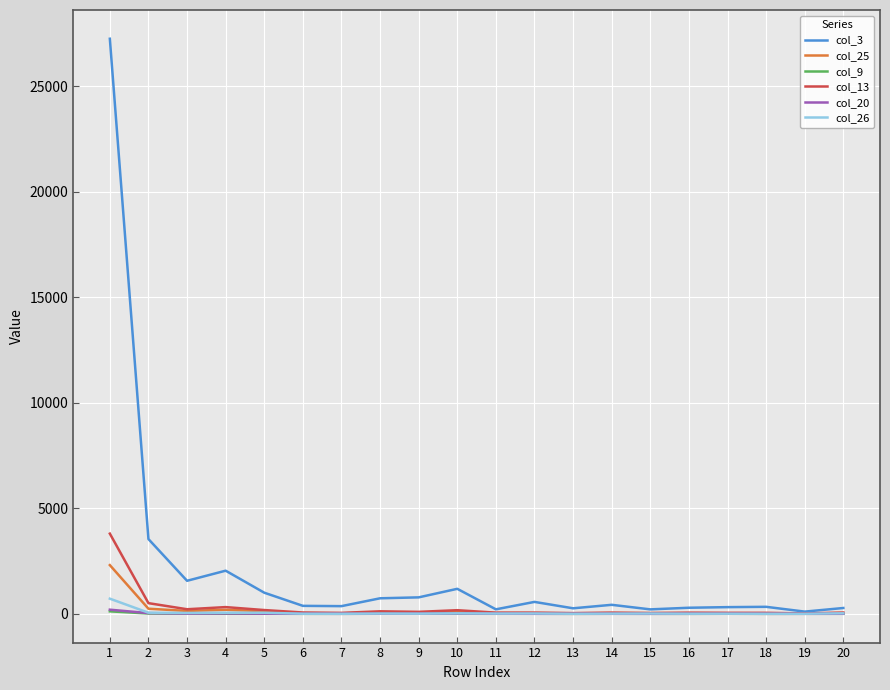

Which series has the widest spread of values?

col_3